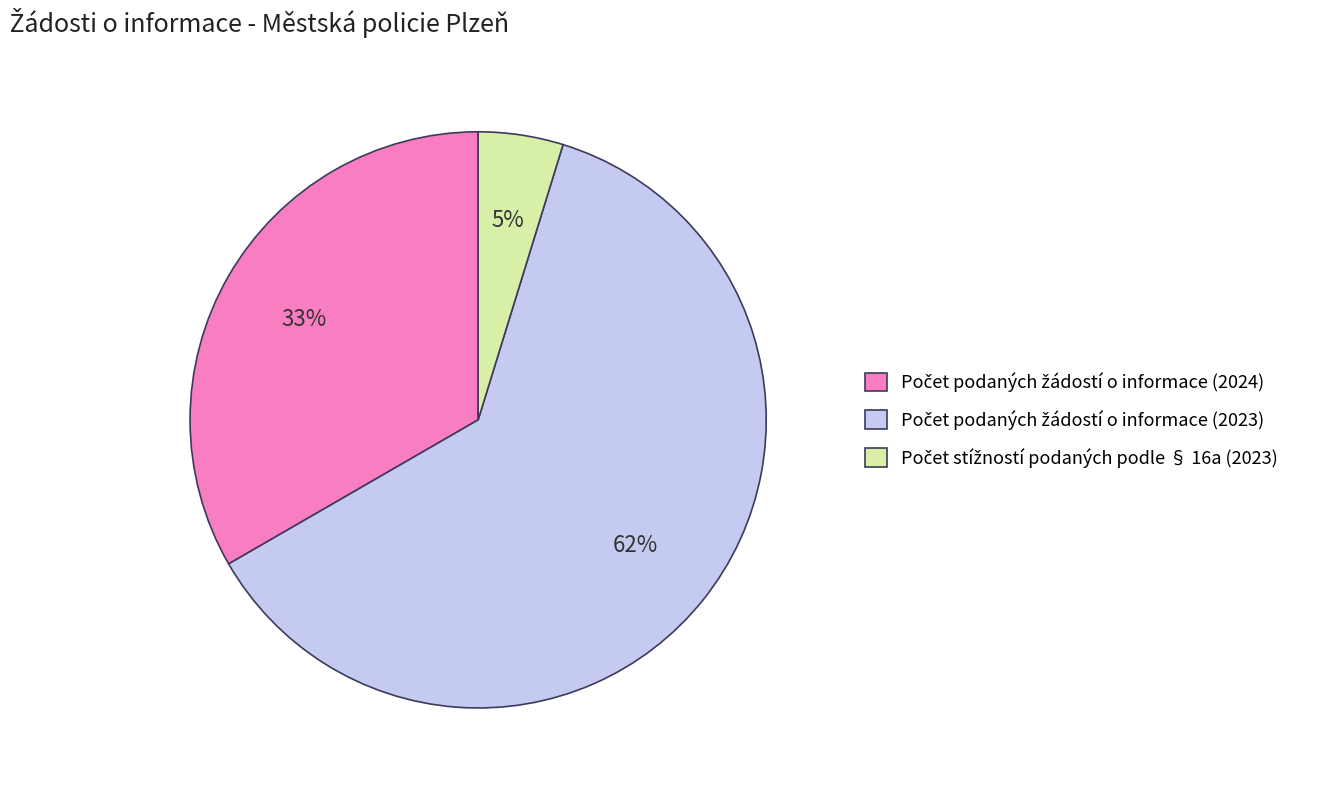

Is there any slice that represents more than half of the pie?

Yes